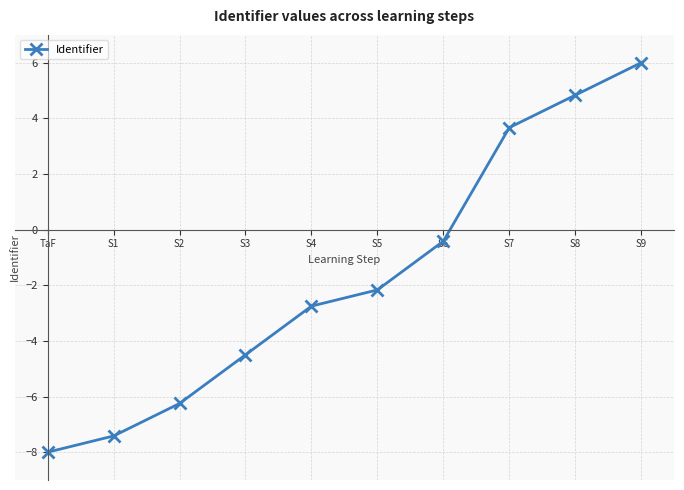

What is the value of the 10th point from the left?

6.0